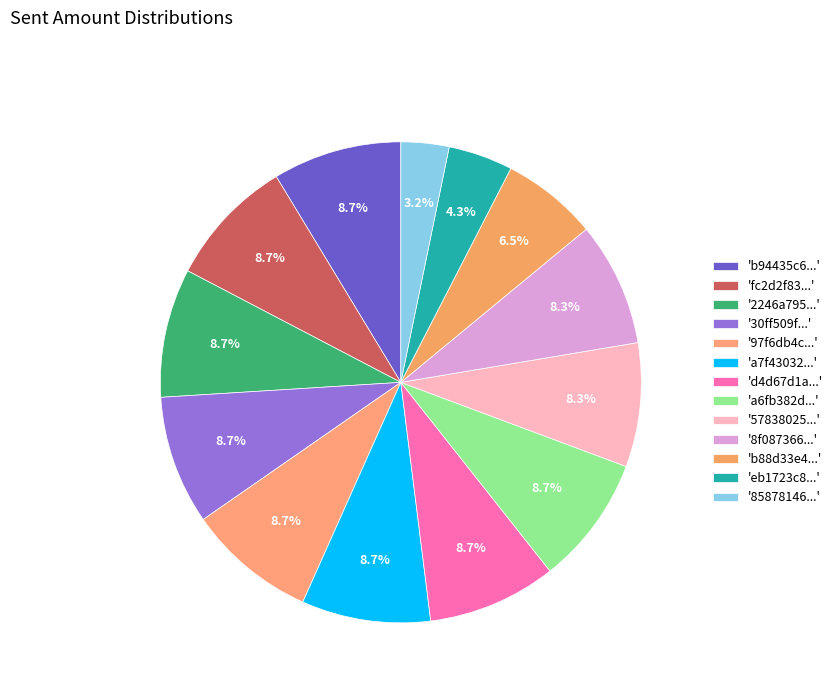

How many slices are in this pie chart?

13